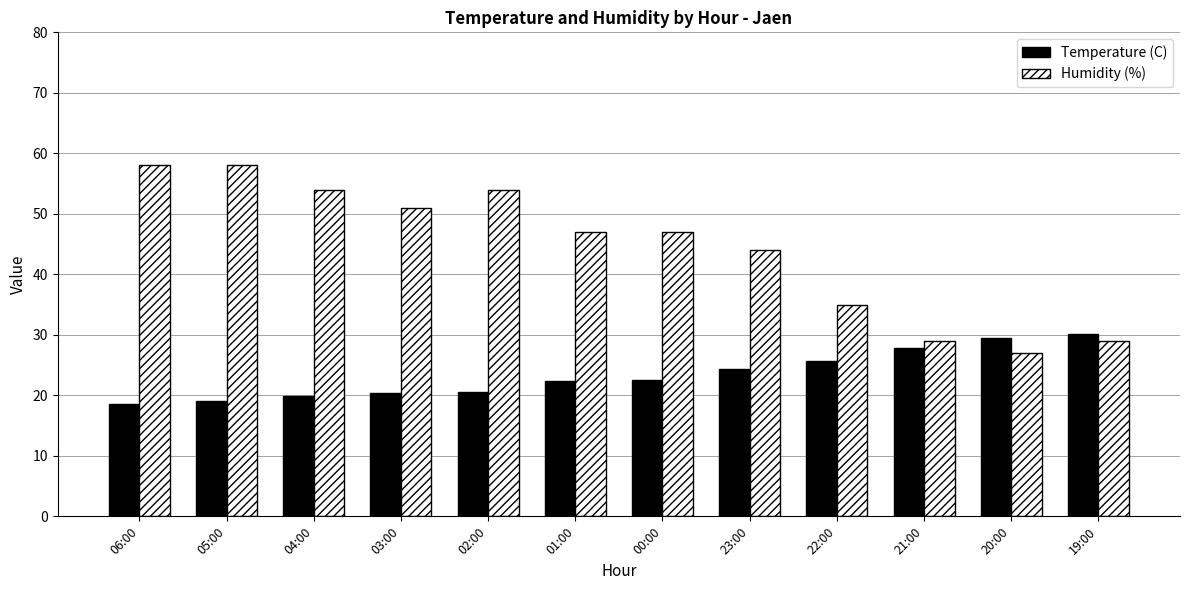

Which series has the widest spread of values?

Humidity (%)